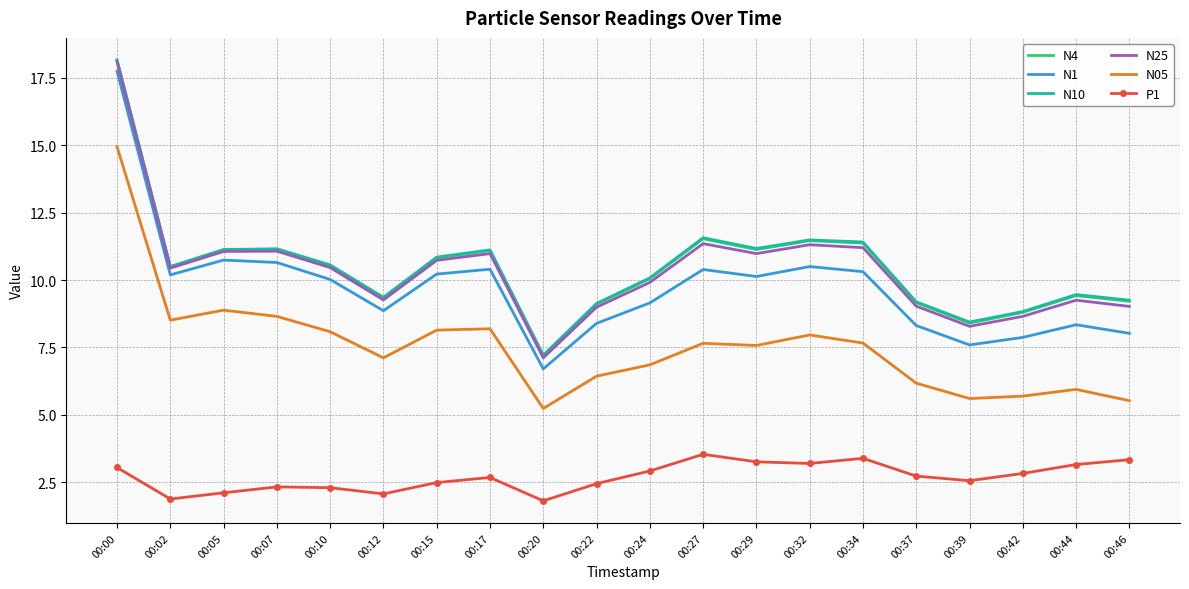

True or false: P1 and N4 cross at least once.

False